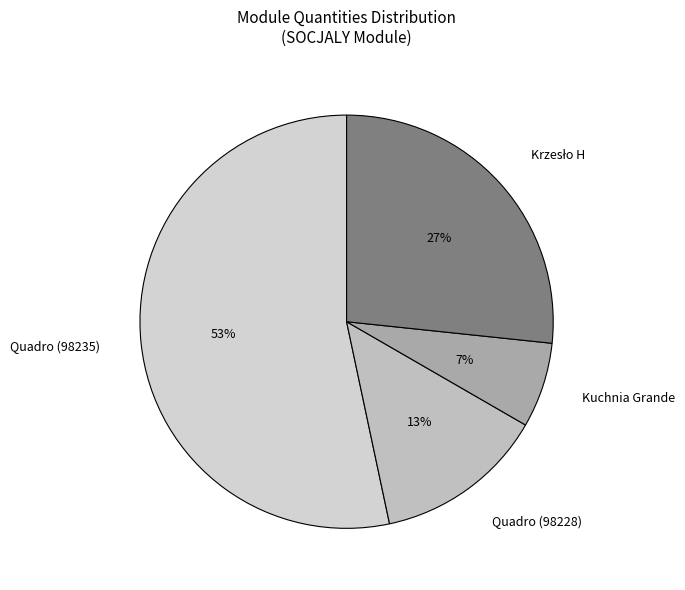

Which has a higher value, Quadro (98235) or Quadro (98228)?

Quadro (98235)